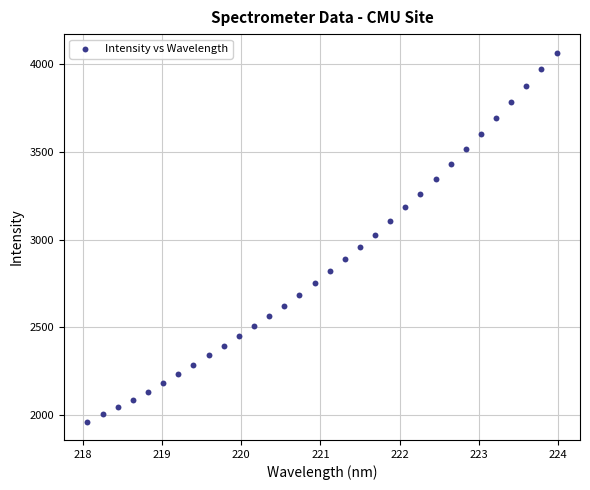

What is the range of Y values (max minus min)?

2103.9